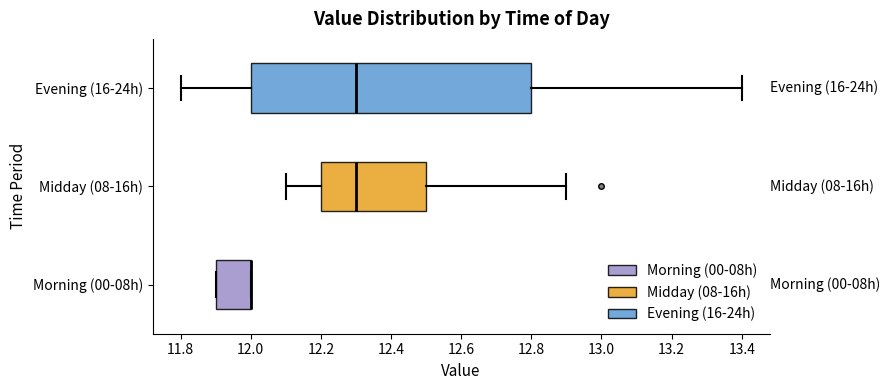

Where does the median line of the box for Evening (16-24h) sit on the x-axis? The values are not printed on the chart, so give them approximately, as read against the axis.

12.3